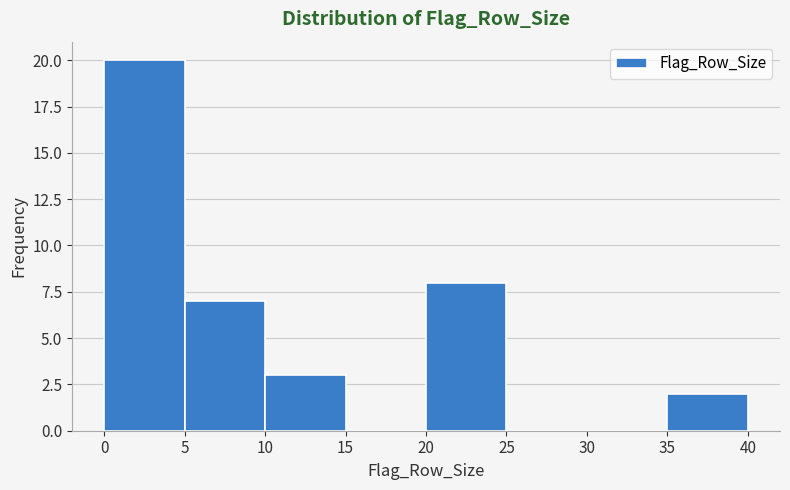

Reading left to right, list every bar in this chart as the range it spans on the x-axis followed by its height. The values are not printed on the chart, so give them approximately, as read against the axis.

0 to 5: 20
5 to 10: 7
10 to 15: 3
15 to 20: 0
20 to 25: 8
25 to 30: 0
30 to 35: 0
35 to 40: 2